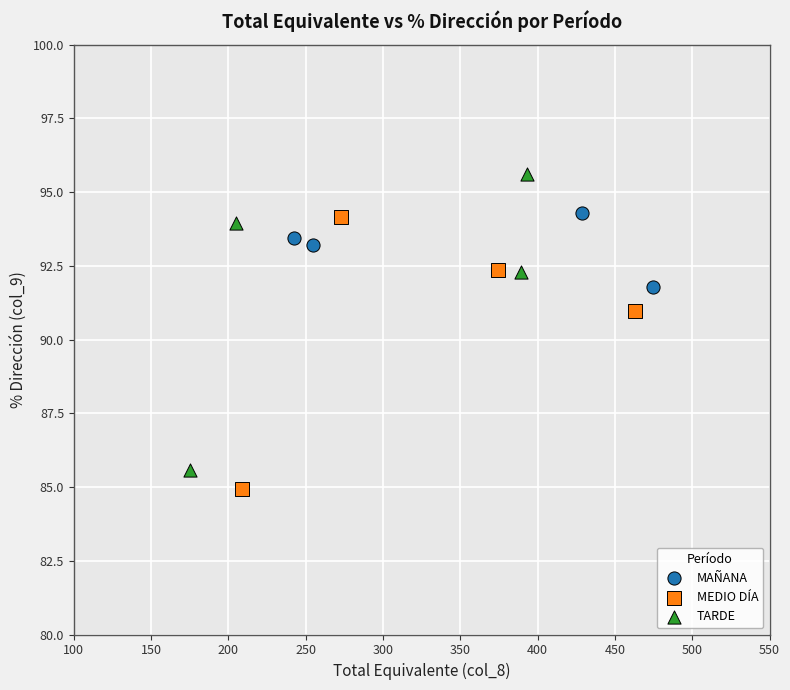

Which series has the widest spread of Y values?

TARDE